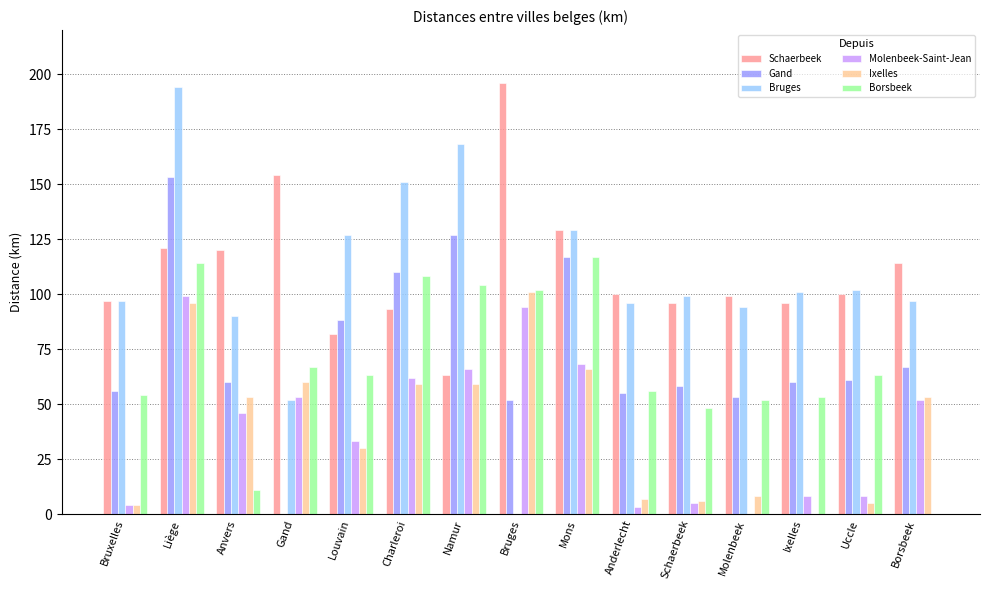

What is the sum of all Gand values?

1117